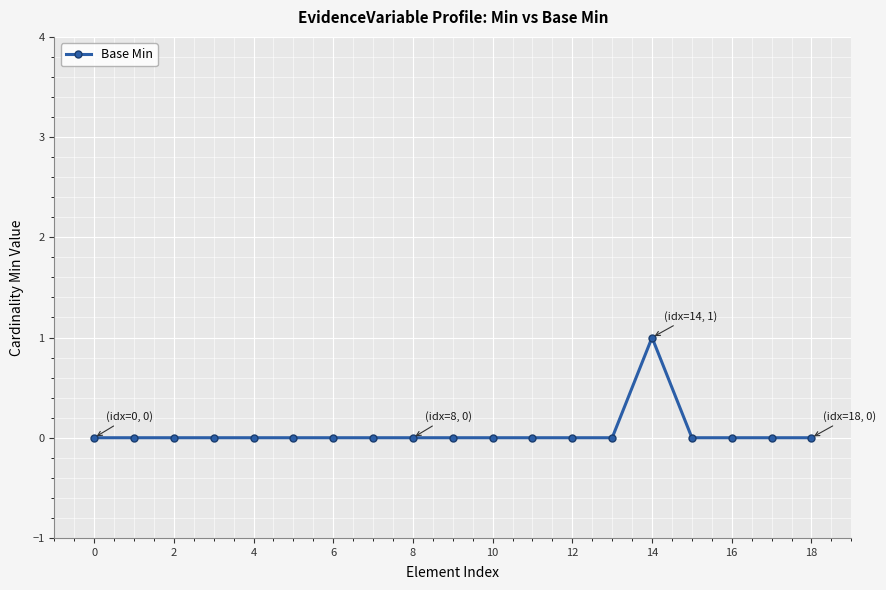

True or false: the data has more than 0 interior local peaks.

True